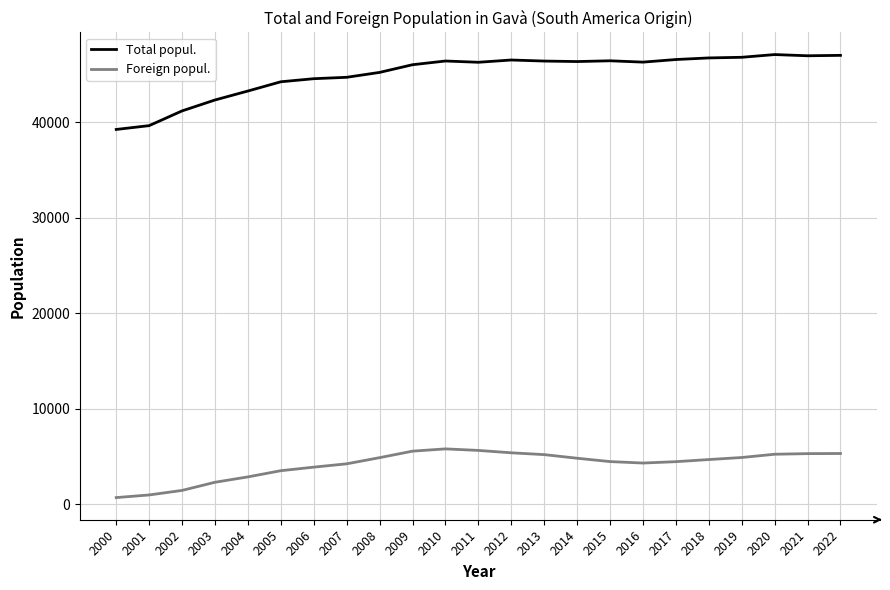

Is the value of Foreign popul. at 2001 greater than the value of Total popul. at 2015?

No